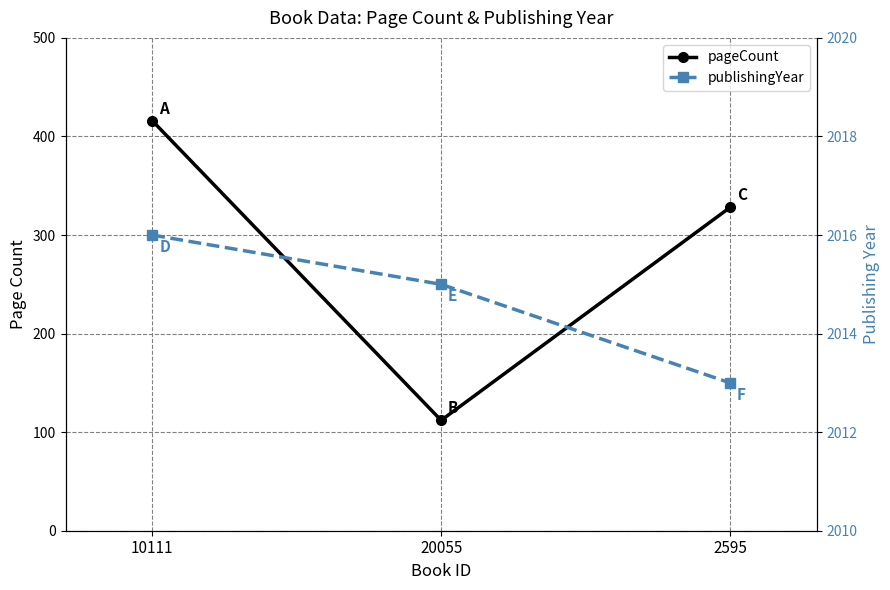

At 2595, list the series in order from largest to smallest.

publishingYear, pageCount